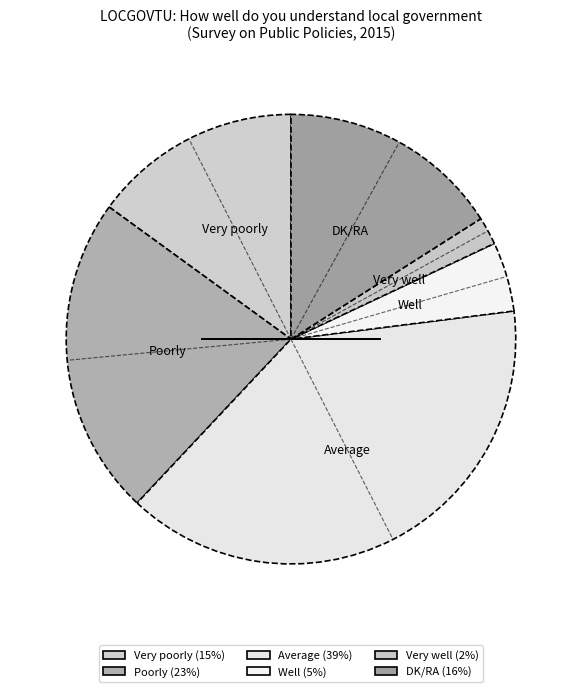

Count the number of slices in the pie.

6